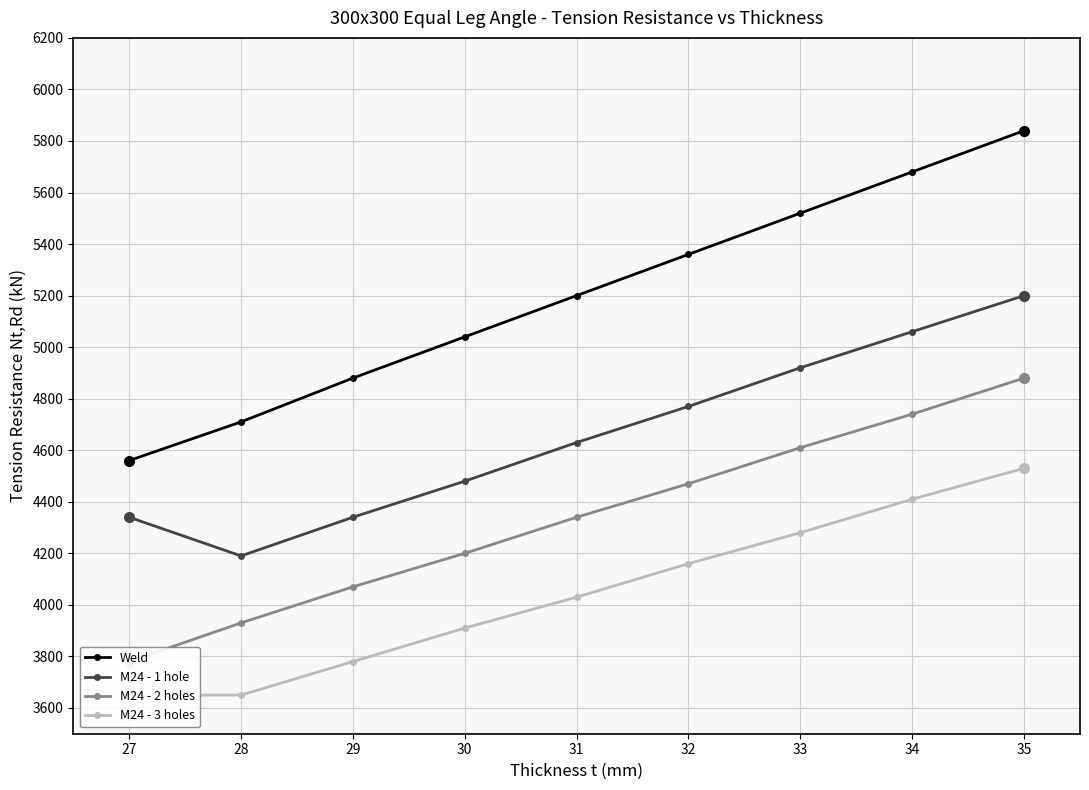

Count the number of data series in this chart.

4